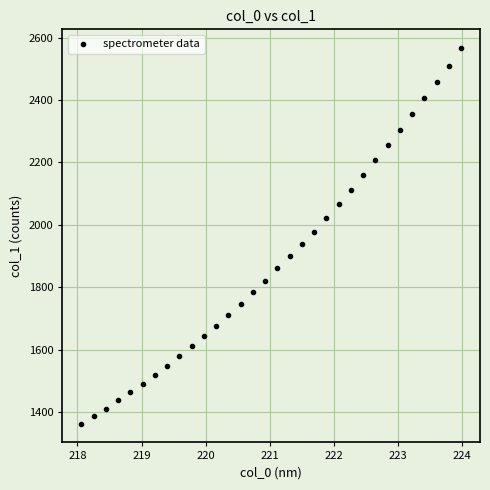

What is the range of Y values (max minus min)?

1204.1